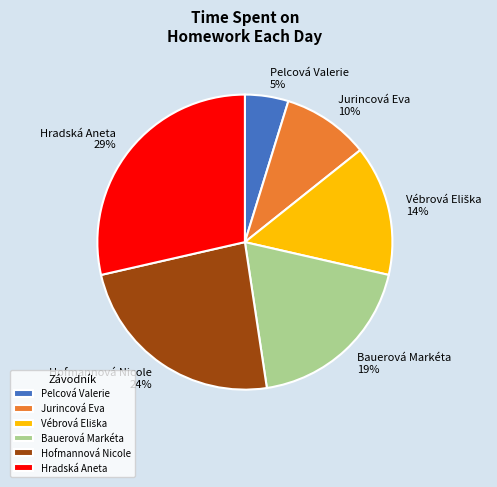

To the nearest percent, what is the combined percentage of Hofmannová Nicole and Hradská Aneta?

52%